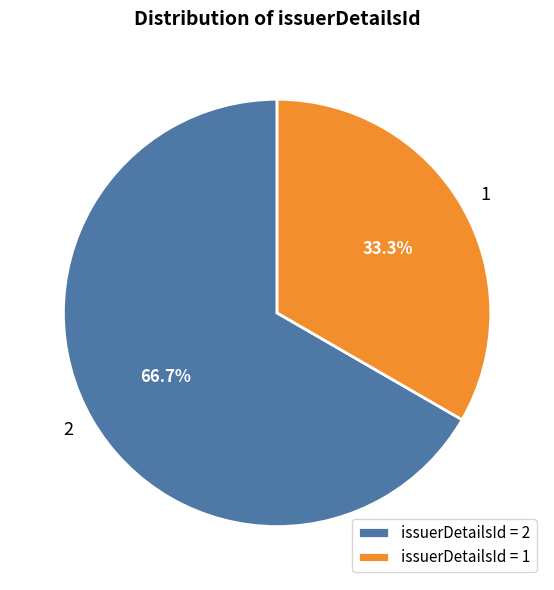

Is it true that 1 is 33% of the pie?

True